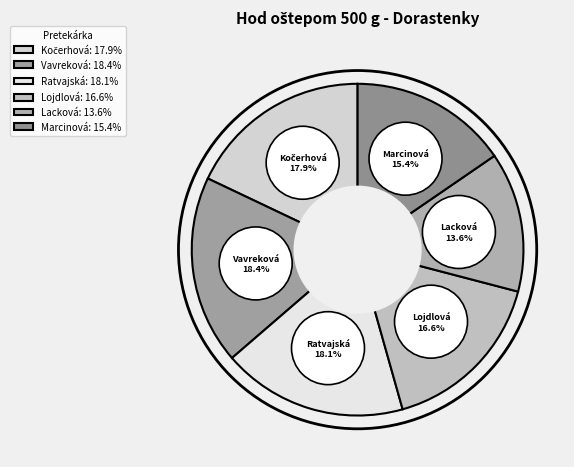

How many slices are in this pie chart?

6